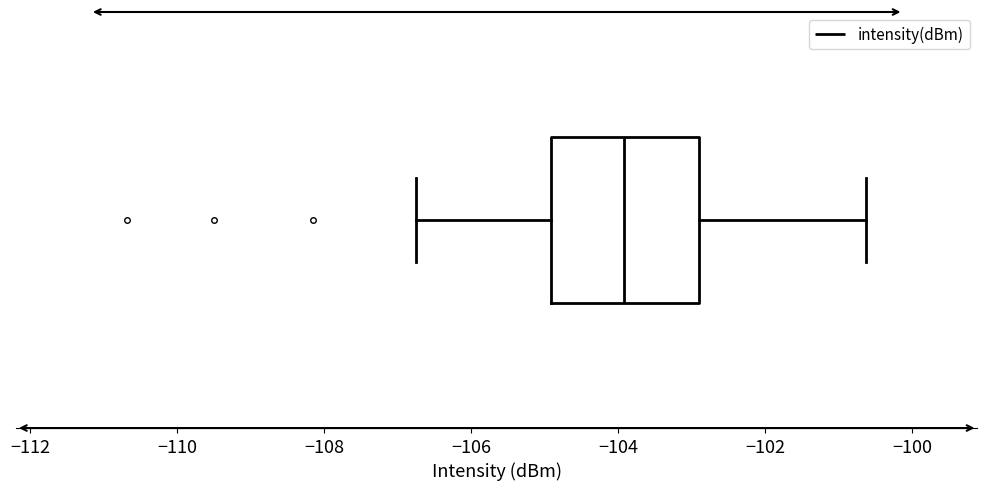

Read this box plot against the x-axis: the position of the median line, the range covered by the box, and the ends of both whiskers. The values are not printed on the chart, so give them approximately, as read against the axis.

median -104.0, box -105.0 to -102.8, whiskers -106.8 to -100.6